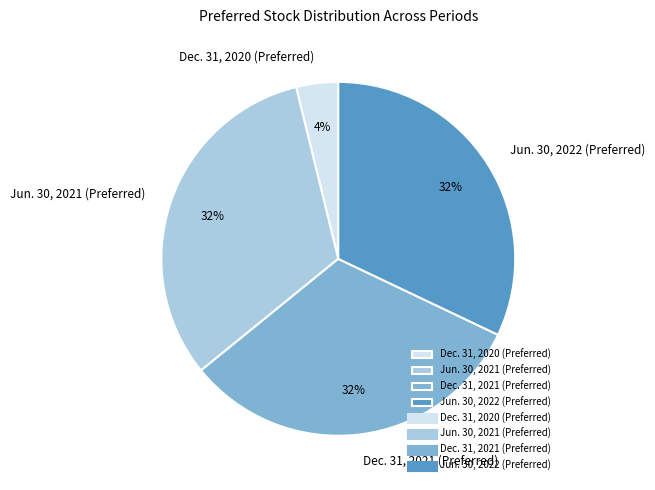

Is there a majority slice in this chart?

No